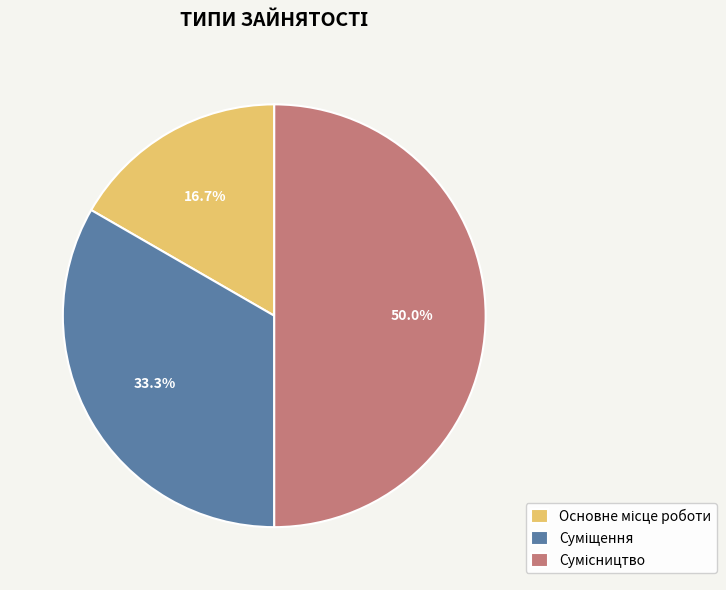

To the nearest percent, what percentage of the pie is Основне місце роботи?

17%